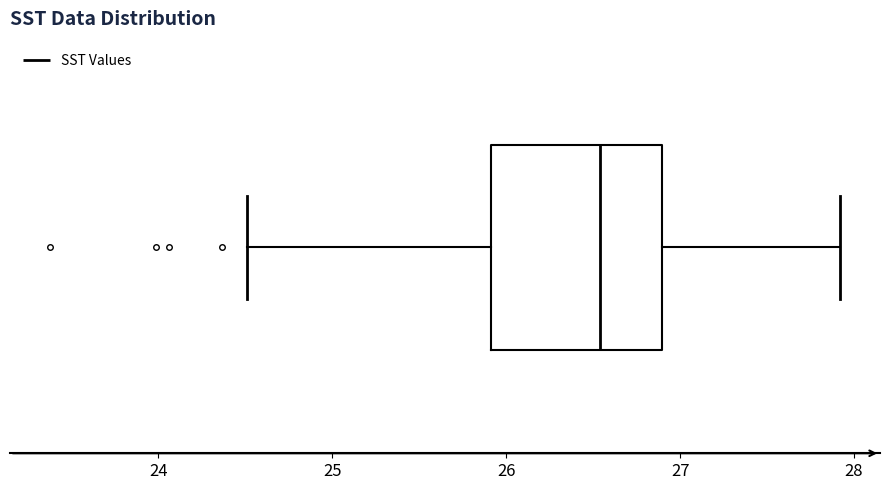

Read this box plot against the x-axis: the position of the median line, the range covered by the box, and the ends of both whiskers. The values are not printed on the chart, so give them approximately, as read against the axis.

median 26.5, box 25.9 to 26.9, whiskers 24.5 to 27.9